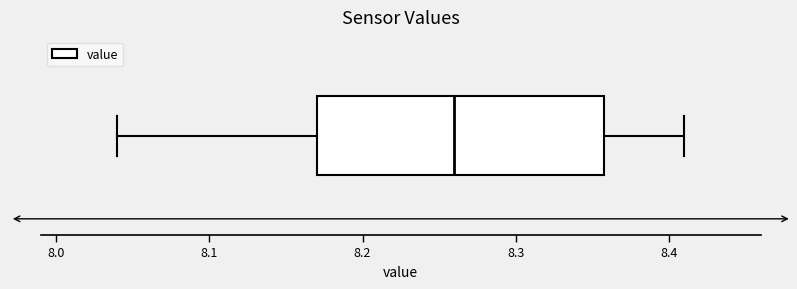

Where does the left whisker of the box end on the x-axis? The values are not printed on the chart, so give them approximately, as read against the axis.

8.04